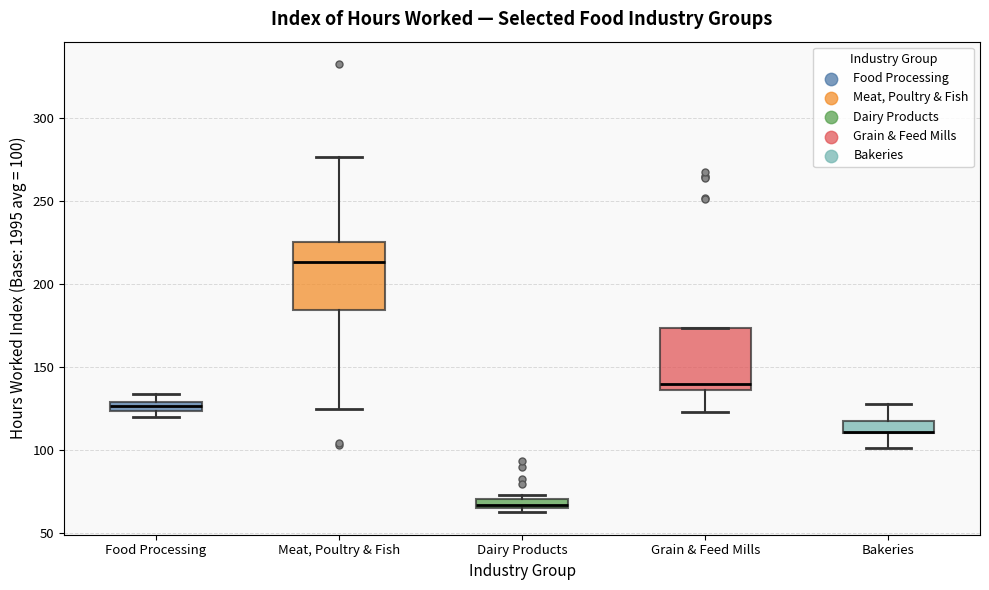

Where does the median line of the box for Grain & Feed Mills sit on the y-axis? The values are not printed on the chart, so give them approximately, as read against the axis.

140